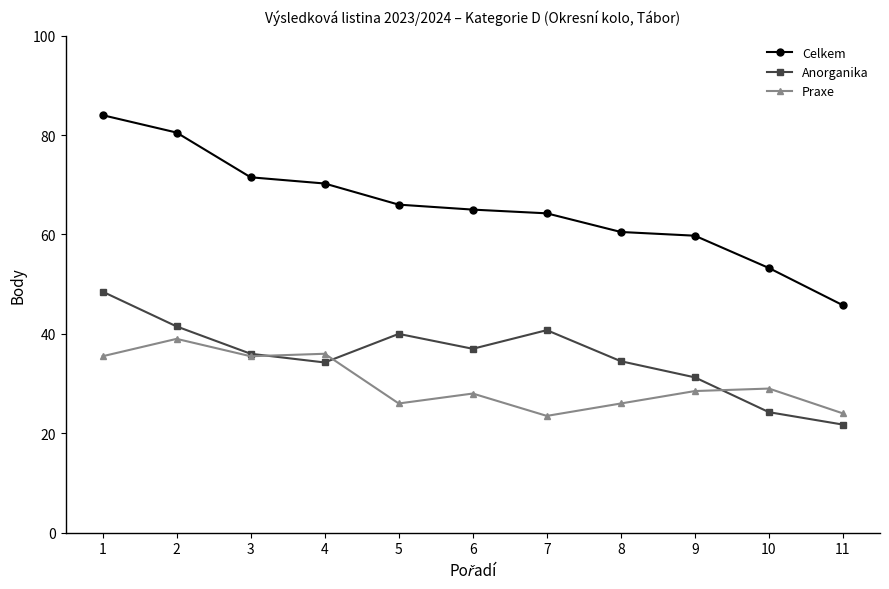

Which series changed the most between 2 and 11?

Celkem